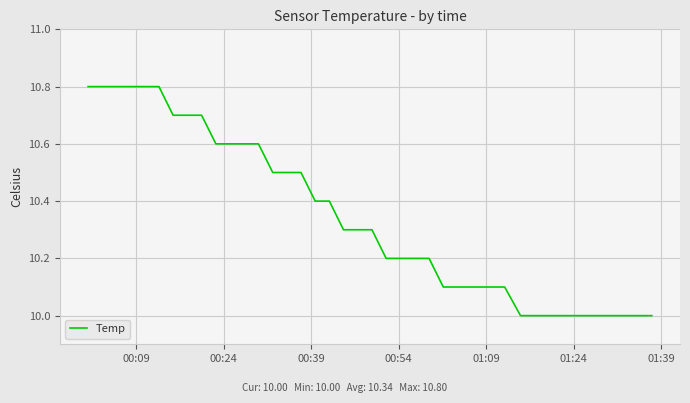

What is the difference between the maximum and minimum values?

0.8